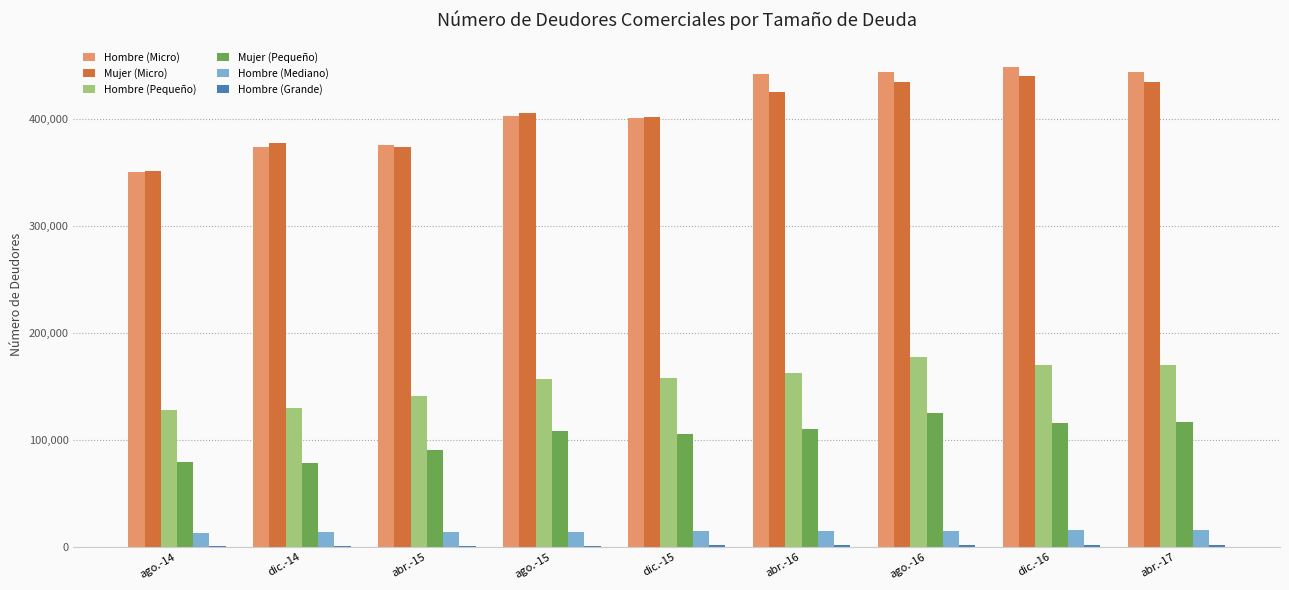

Which series has the widest spread of values?

Hombre (Micro)